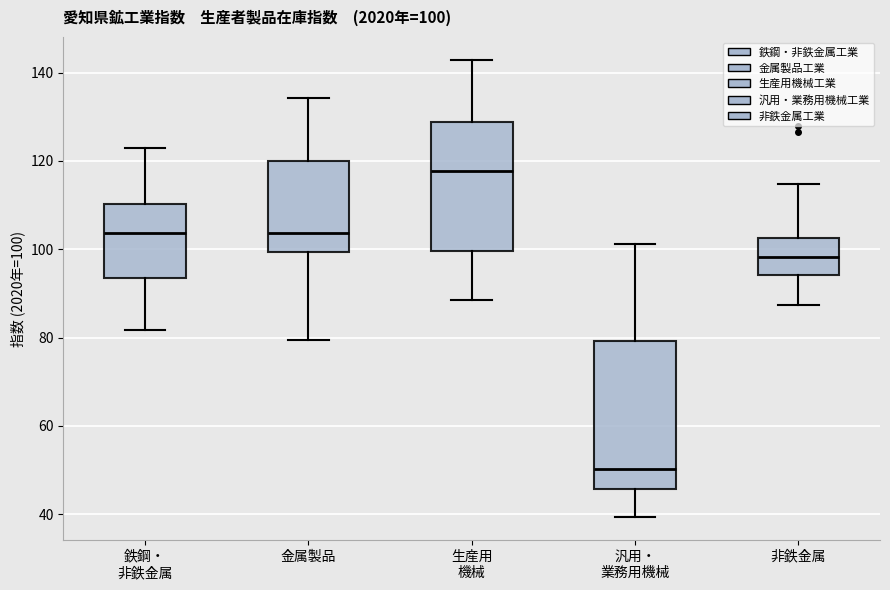

Which box is the tallest, from its lower edge to its upper edge?

汎用・ 業務用機械